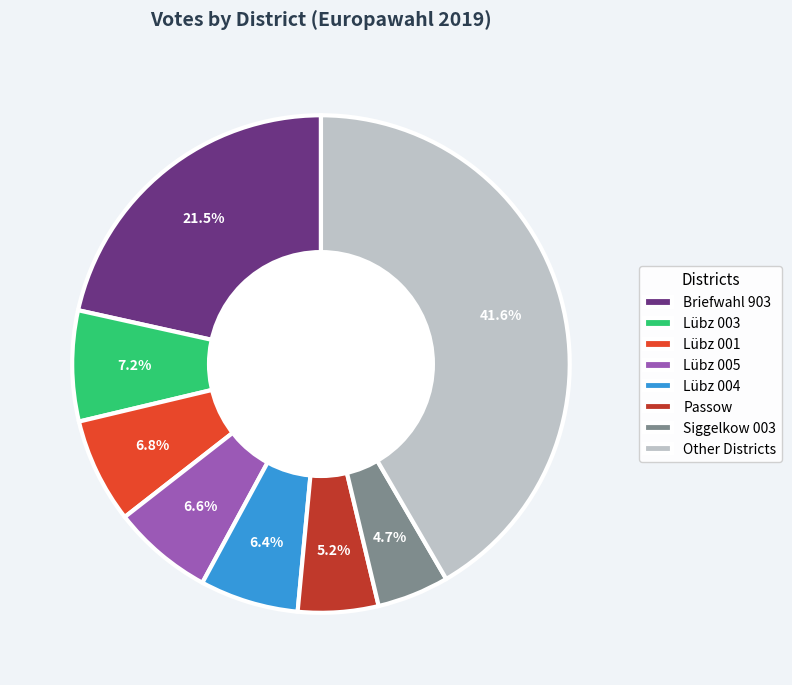

The Siggelkow 003 slice represents 5% of the pie. True or false?

True